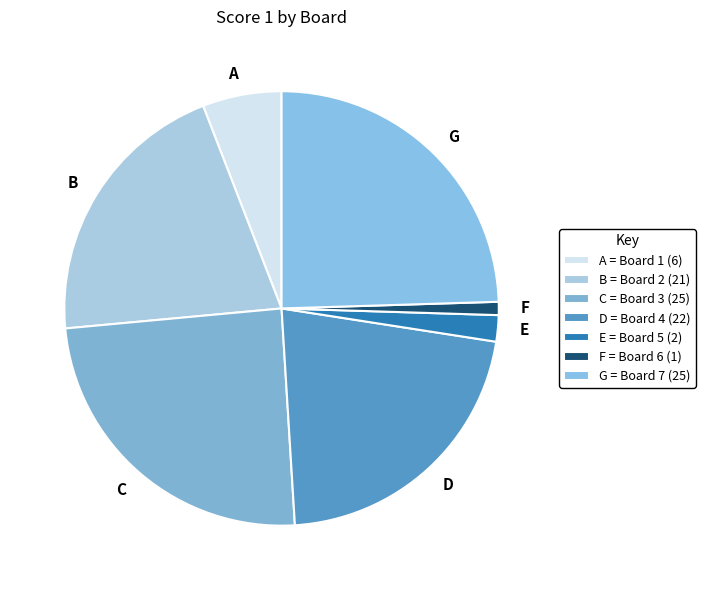

Combined, do E and G account for over 50%?

No